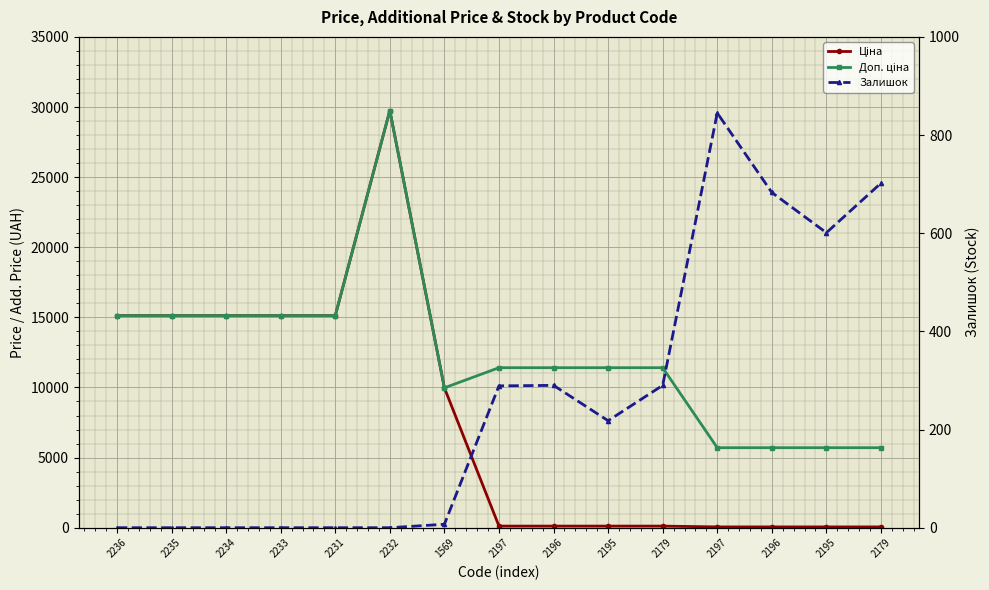

Reading left to right, list all the values displayed in this chart.

Ціна: 2236=15120.0	2235=15120.0	2234=15120.0	2233=15120.0	2231=15120.0	2232=29747.2	1569=9975.0	2197=114.1	2196=114.1	2195=114.1	2179=114.1	2197=57.0	2196=57.0	2195=57.0	2179=57.0
Доп. ціна: 2236=15120.0	2235=15120.0	2234=15120.0	2233=15120.0	2231=15120.0	2232=29747.2	1569=9975.0	2197=11410.0	2196=11410.0	2195=11410.0	2179=11410.0	2197=5705.0	2196=5705.0	2195=5705.0	2179=5705.0
Залишок: 2236=0.0	2235=0.0	2234=0.0	2233=0.0	2231=0.0	2232=0.0	1569=7.0	2197=289.0	2196=290.0	2195=218.0	2179=290.0	2197=845.0	2196=683.0	2195=601.0	2179=702.0